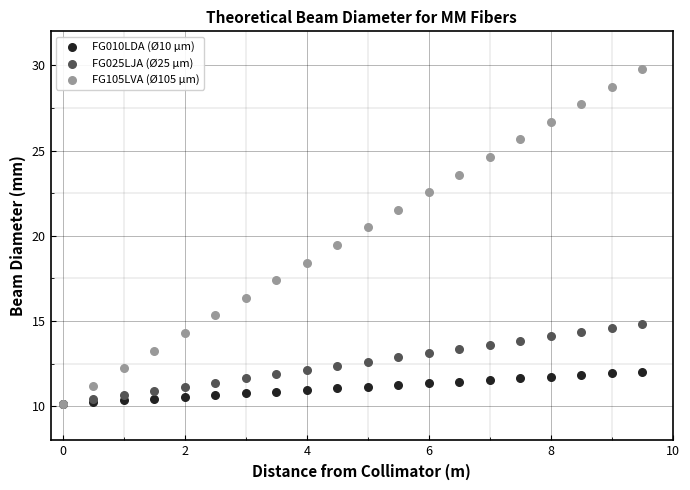

Which series reaches the maximum Y coordinate?

FG105LVA (Ø105 µm)